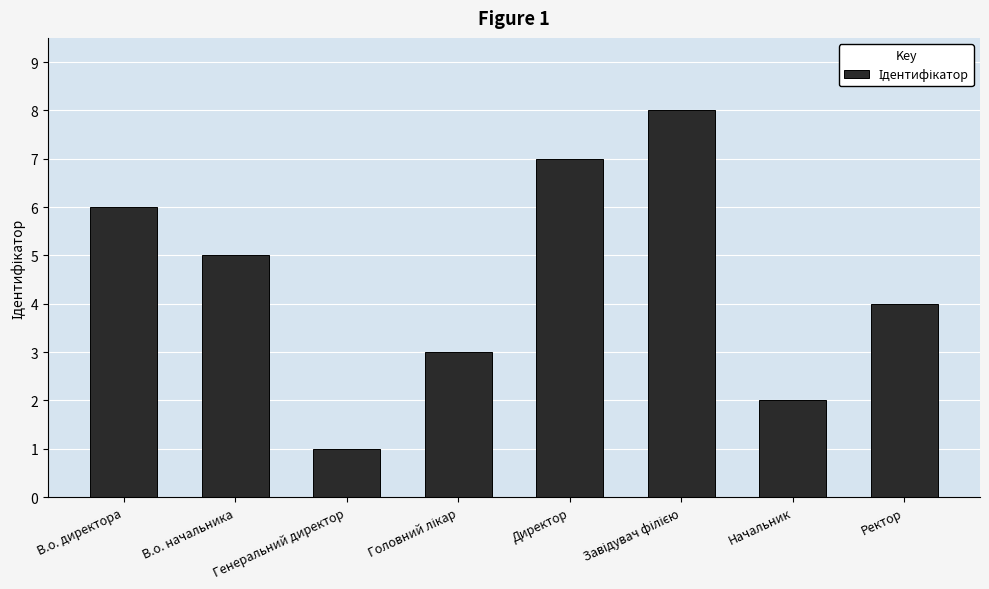

What is the difference between the values at Генеральний директор and Директор?

6